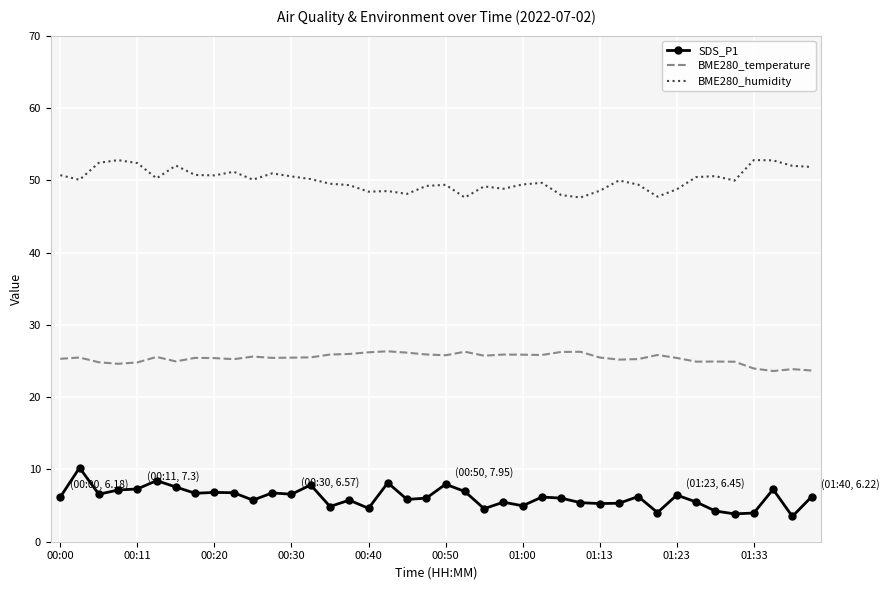

List the series in order of their overall mean, lowest first.

SDS_P1, BME280_temperature, BME280_humidity